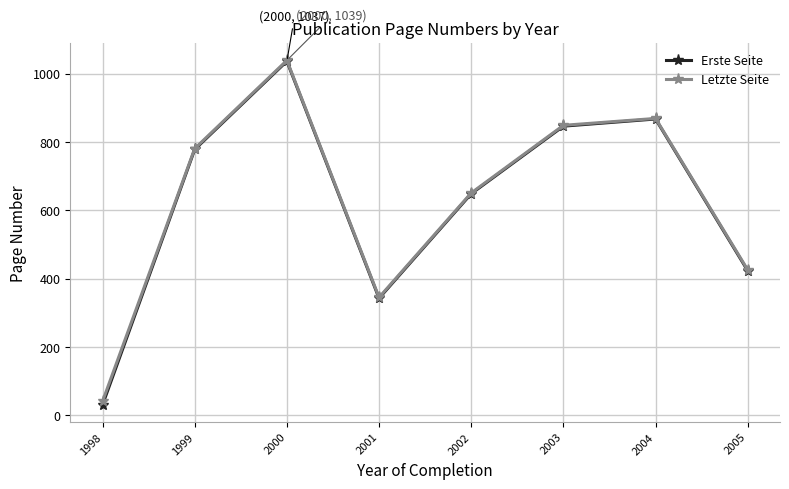

What is the difference between the second highest and second lowest values in the Erste Seite series?

524.7